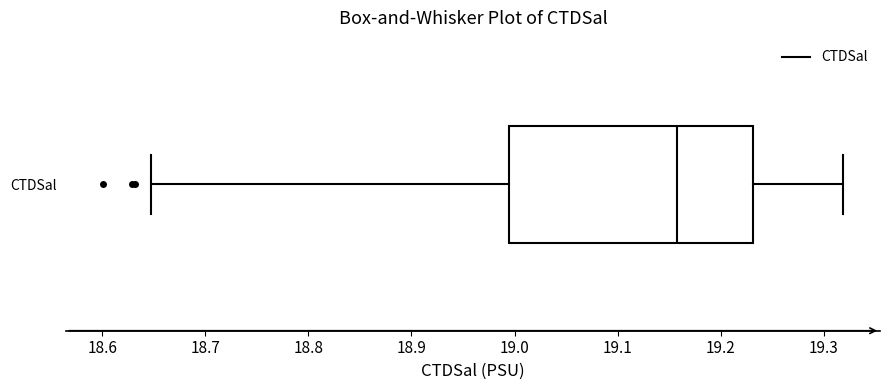

Where is the right edge of the box for CTDSal on the x-axis? The values are not printed on the chart, so give them approximately, as read against the axis.

19.23